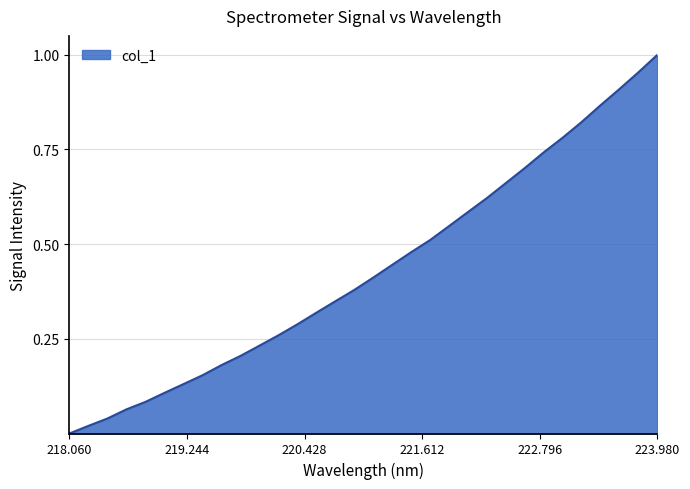

What is the value of the 19th point from the left?

0.5